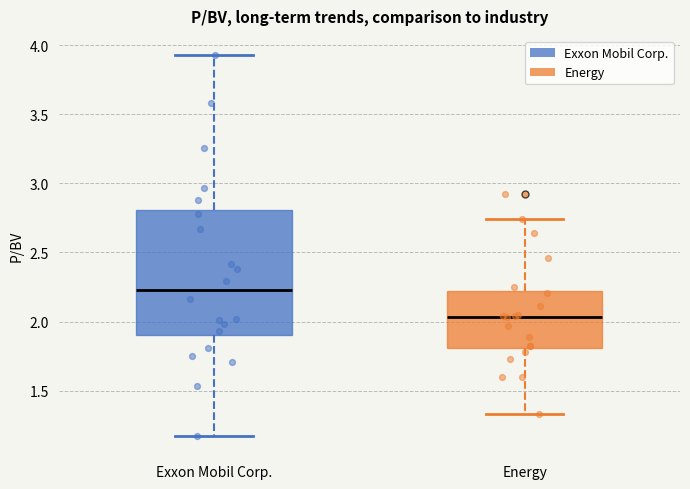

Reading left to right, transcribe this box plot: for each box, give where its median line is, the range the box spans, and where its two whiskers end, as read against the y-axis. The values are not printed on the chart, so give them approximately, as read against the axis.

Exxon Mobil Corp.: median 2.25, box 1.90 to 2.80, whiskers 1.15 to 3.95
Energy: median 2.05, box 1.80 to 2.20, whiskers 1.35 to 2.75